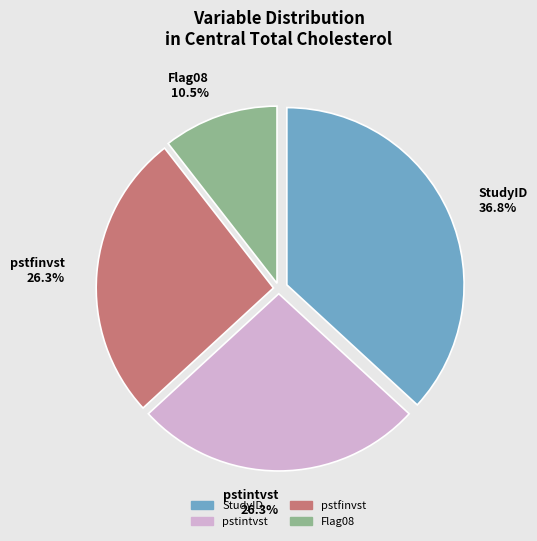

Approximately how many times larger is the value at pstfinvst 26.3% compared to StudyID 36.8%?

0.7